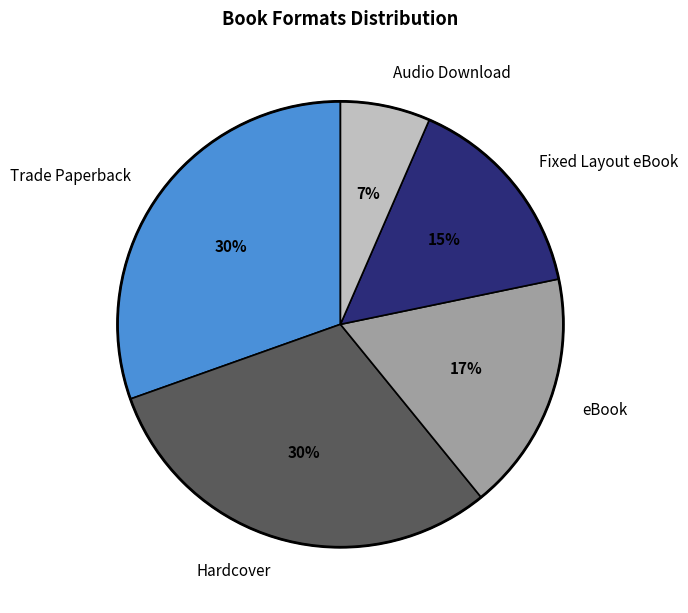

Does Trade Paperback represent more than half of the total?

No